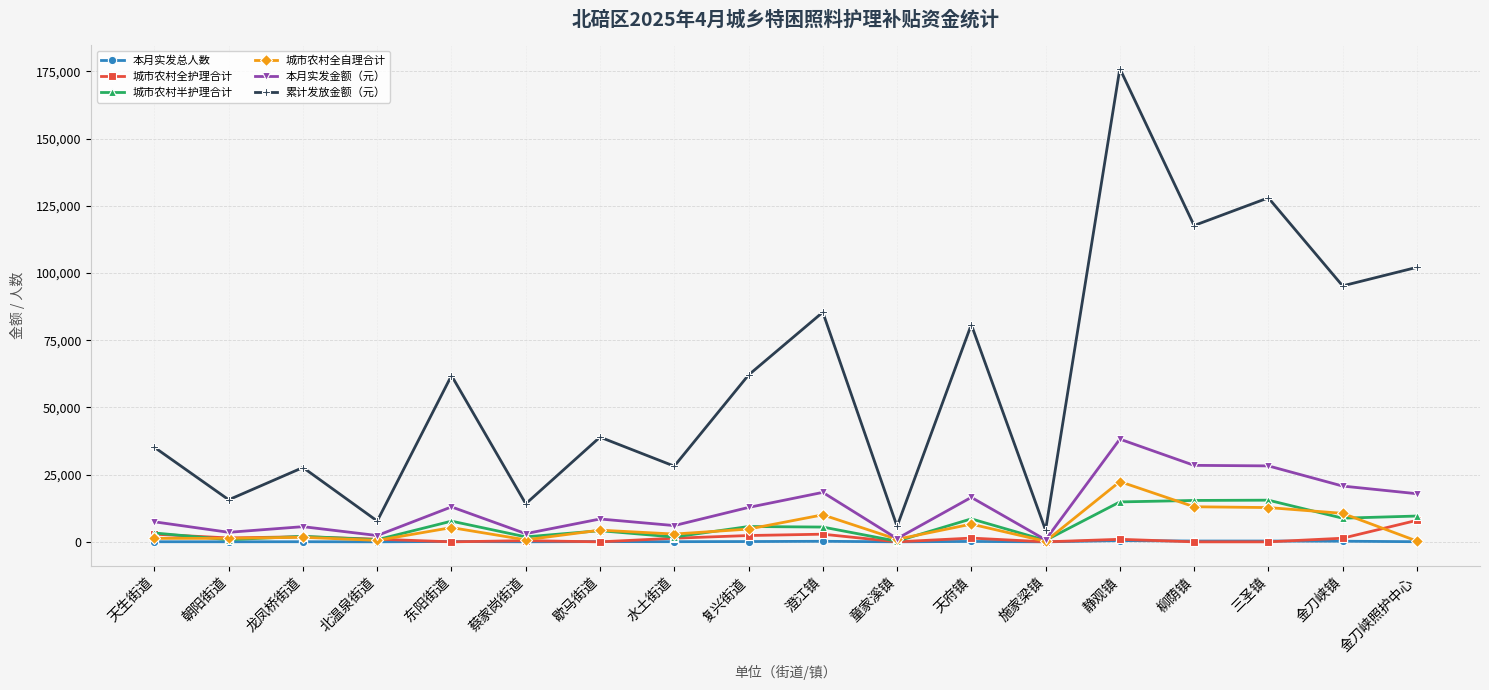

What is the maximum value for 本月实发金额（元）?

38200